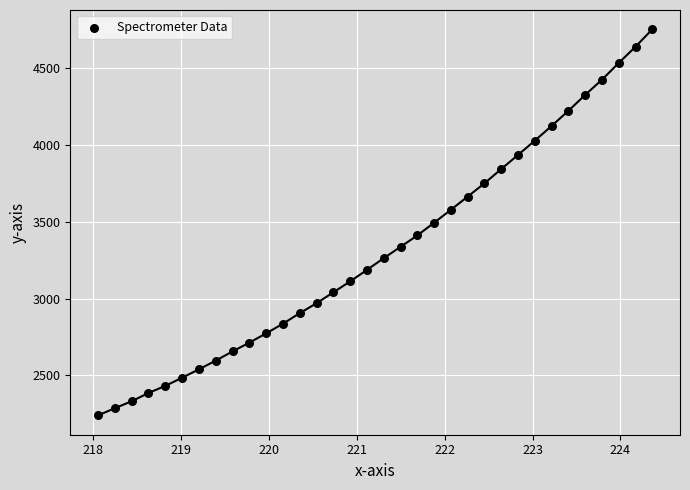

What is the range of X values (max minus min)?

6.3